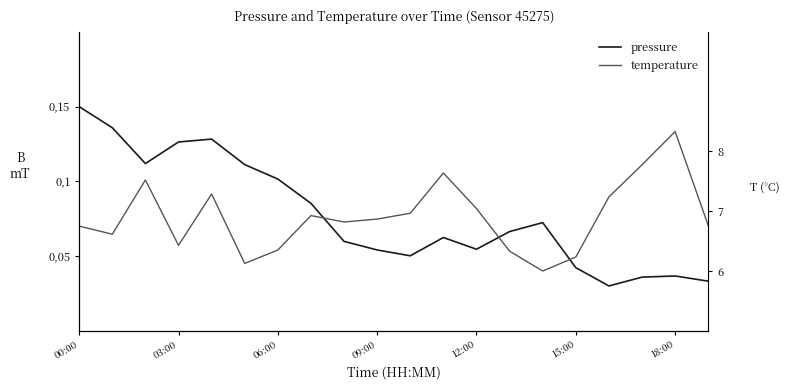

Which series has the largest total across all categories?

pressure